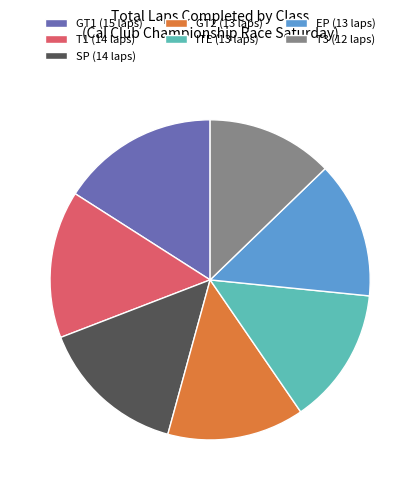

True or false: T3 (12 laps) accounts for 25% of the total.

False